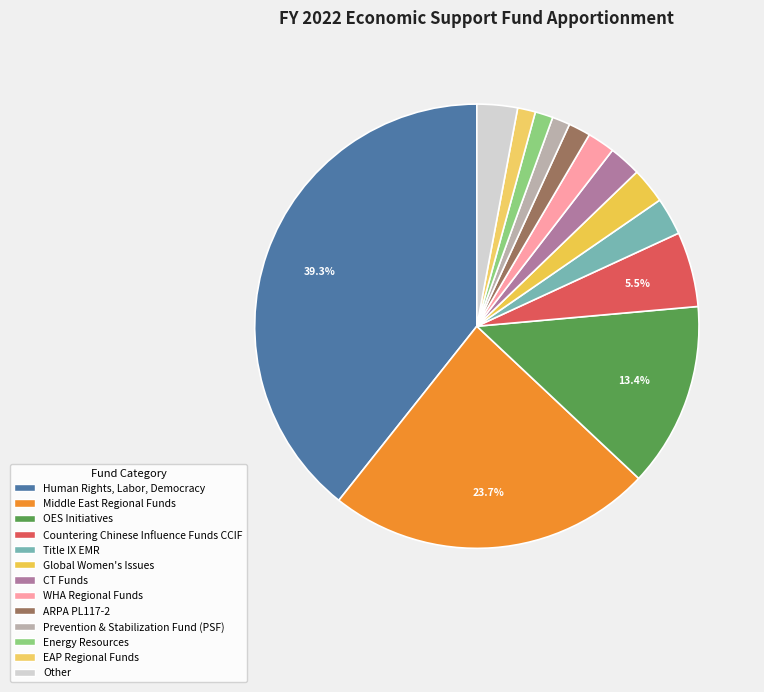

To the nearest percent, what is the difference between the largest and smallest slice percentages?

38%